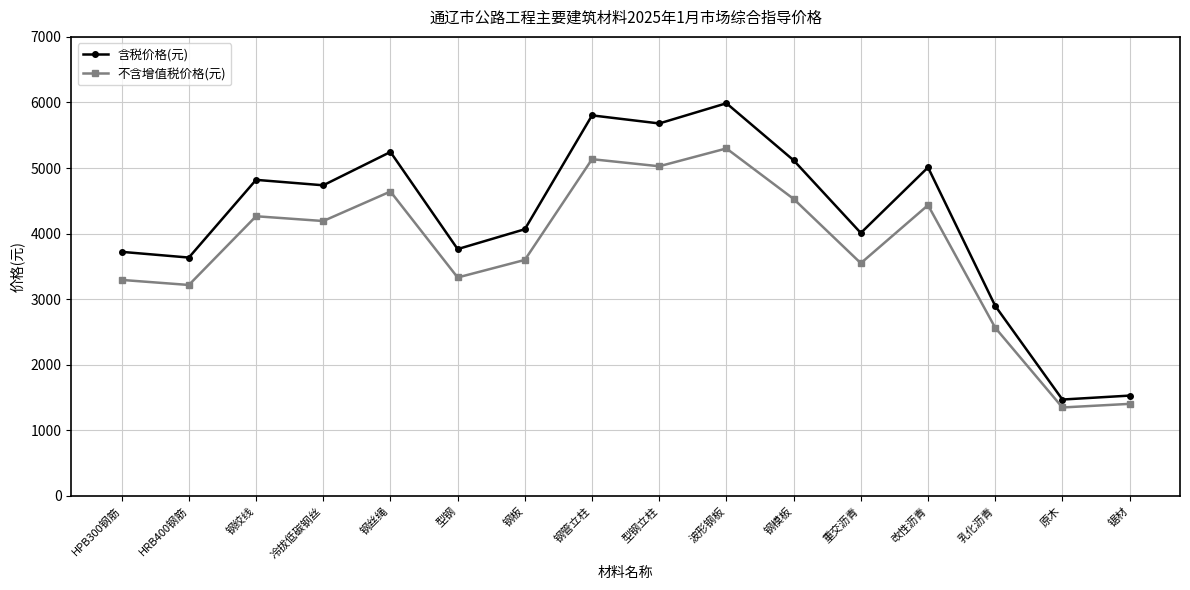

What is the difference between the maximum and second lowest values in the 含税价格(元) series?

4458